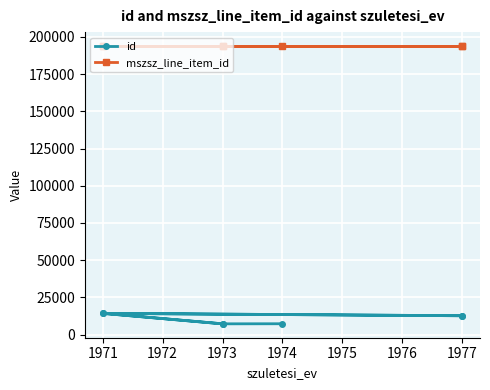

What are all the series names shown in the legend?

id, mszsz_line_item_id